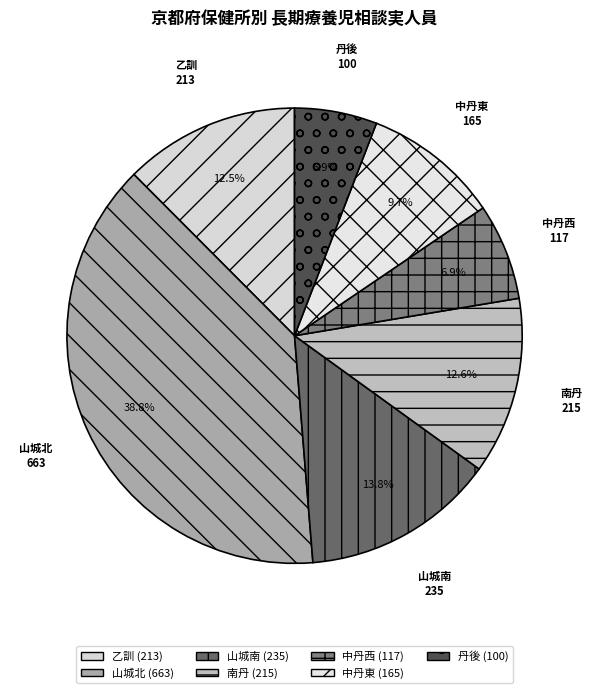

Is it true that 丹後 is 6% of the pie?

True